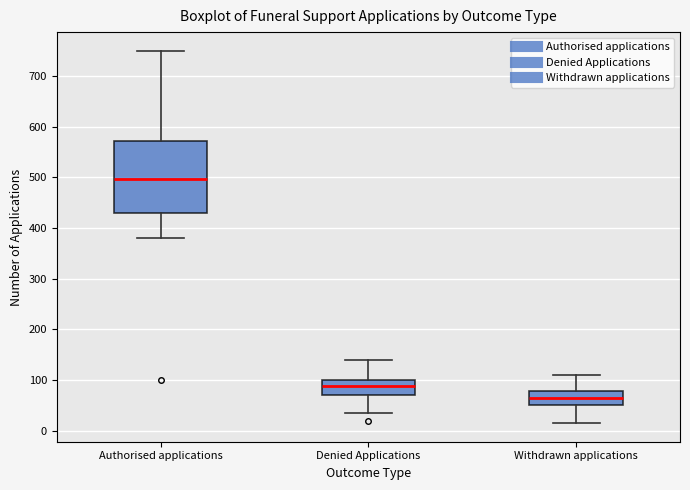

Reading left to right, read every box against the y-axis: the position of its median line, the range the box covers, and the ends of its whiskers. The values are not printed on the chart, so give them approximately, as read against the axis.

Authorised applications: median 500, box 430 to 570, whiskers 380 to 750
Denied Applications: median 90, box 70 to 100, whiskers 40 to 140
Withdrawn applications: median 70, box 50 to 80, whiskers 20 to 110